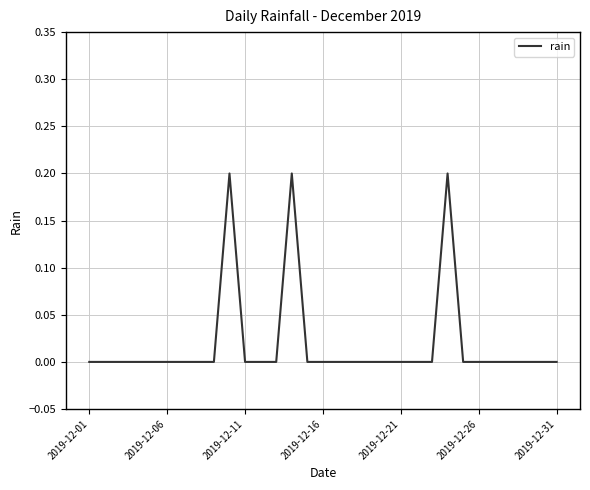

At which category does the chart reach its peak across all series?

9